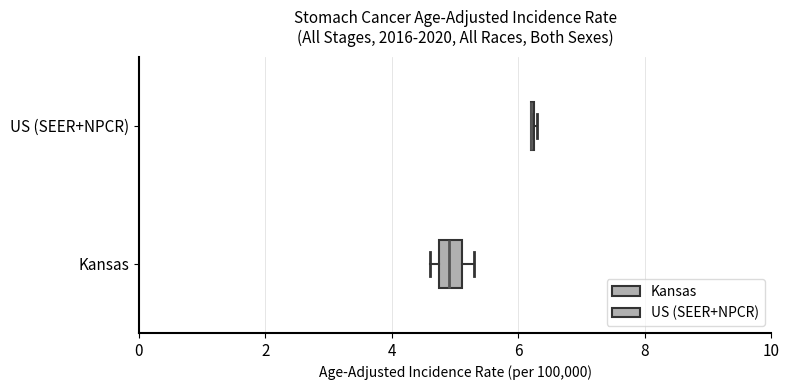

Reading bottom to top, read every box against the x-axis: the position of its median line, the range the box covers, and the ends of its whiskers. The values are not printed on the chart, so give them approximately, as read against the axis.

Kansas: median 4.8 (inside the box), box 4.8 to 5.2, whiskers 4.6 to 5.2 (right of the box's right edge)
US (SEER+NPCR): box collapsed to a line at 6.2, whiskers 6.2 to 6.2